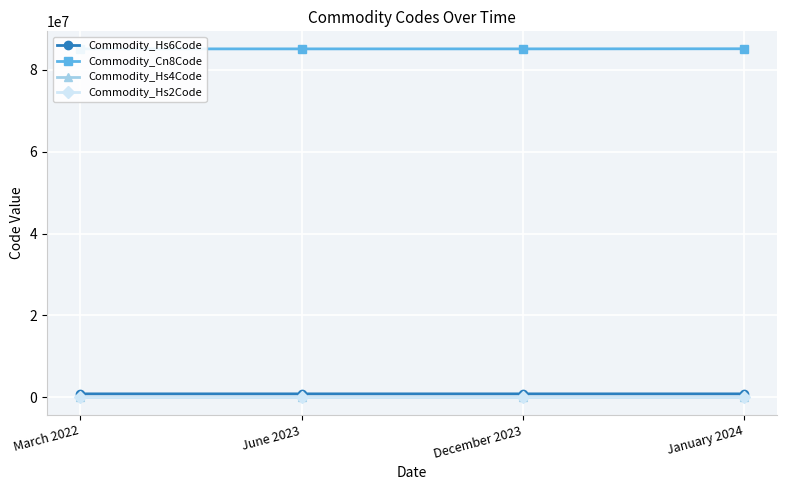

What is the label of the 4th point from the left?

January 2024